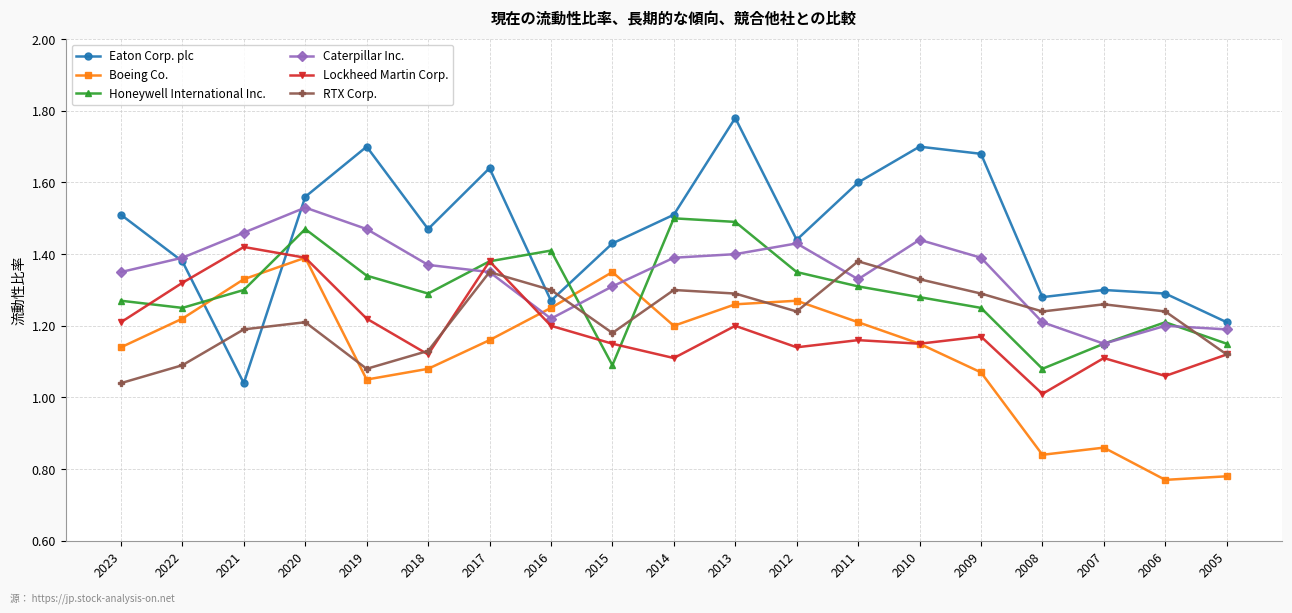

The value of Lockheed Martin Corp. at 2011 is 1.2. True or false?

True